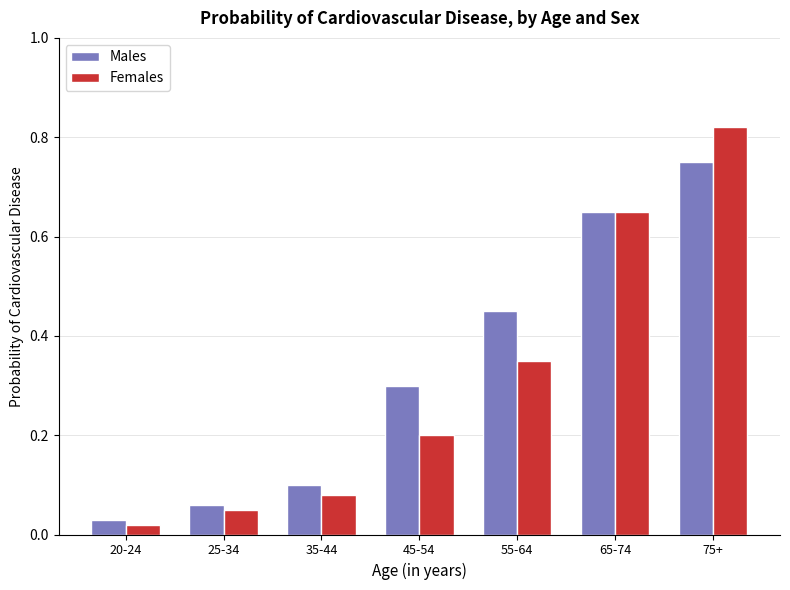

Is it true that Males equals 0.0 at 25-34?

False